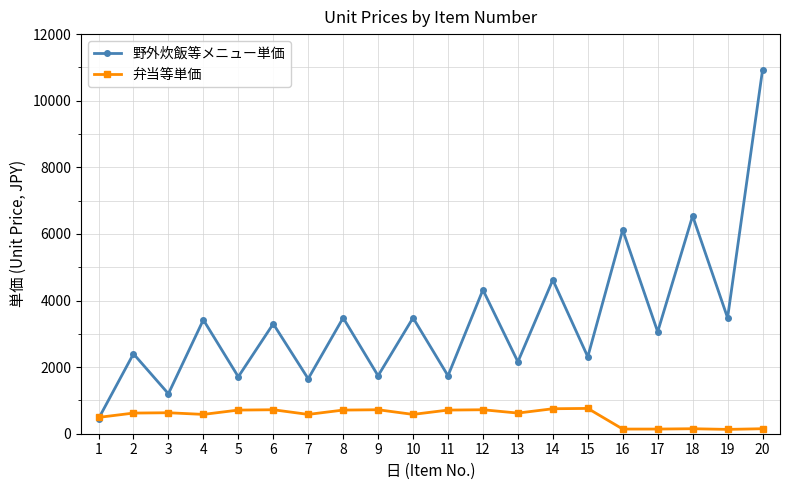

Where does the 野外炊飯等メニュー単価 series first go above 3300?

4